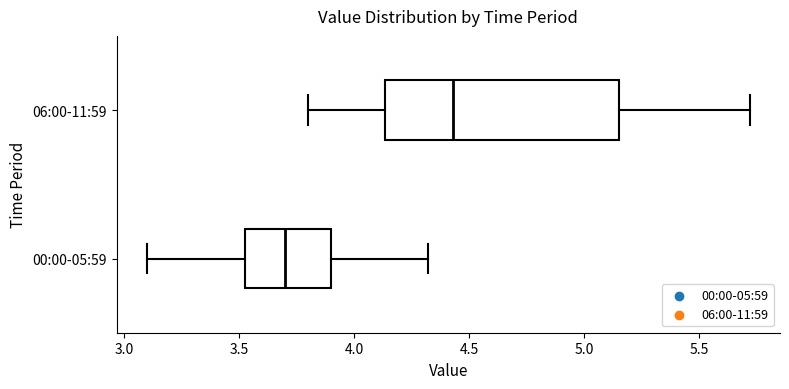

Reading bottom to top, transcribe this box plot: for each box, give where its median line is, the range the box spans, and where its two whiskers end, as read against the x-axis. The values are not printed on the chart, so give them approximately, as read against the axis.

00:00-05:59: median 3.70, box 3.55 to 3.90, whiskers 3.10 to 4.30
06:00-11:59: median 4.45, box 4.15 to 5.15, whiskers 3.80 to 5.70